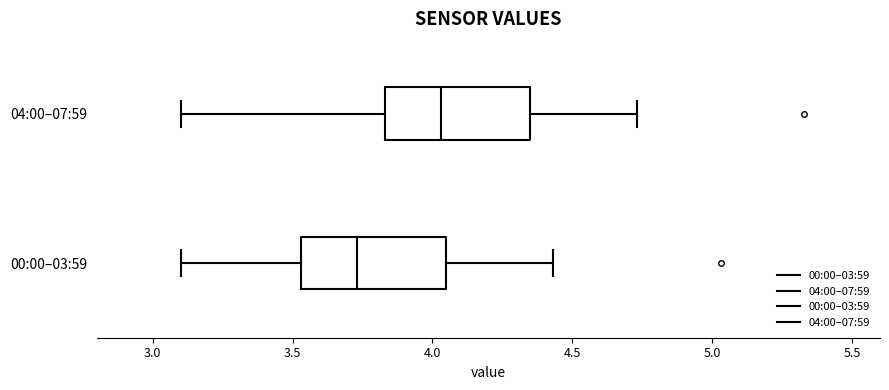

Where is the right edge of the box for 04:00–07:59 on the x-axis? The values are not printed on the chart, so give them approximately, as read against the axis.

4.35